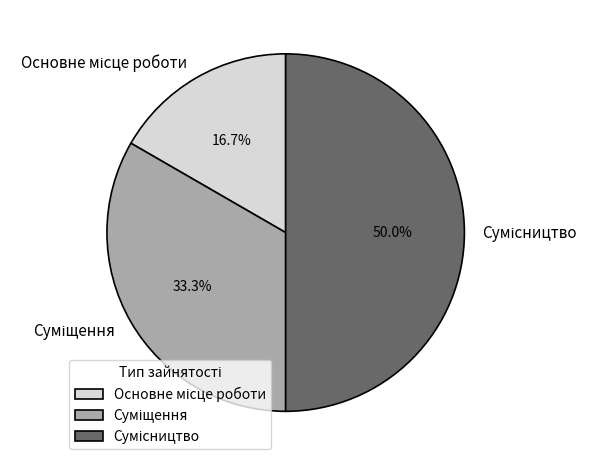

Count the number of slices in the pie.

3